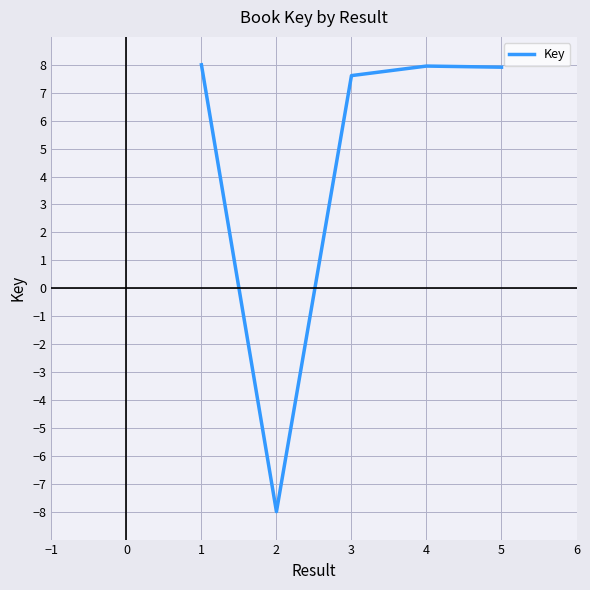

What is the minimum value shown in the chart?

-8.0